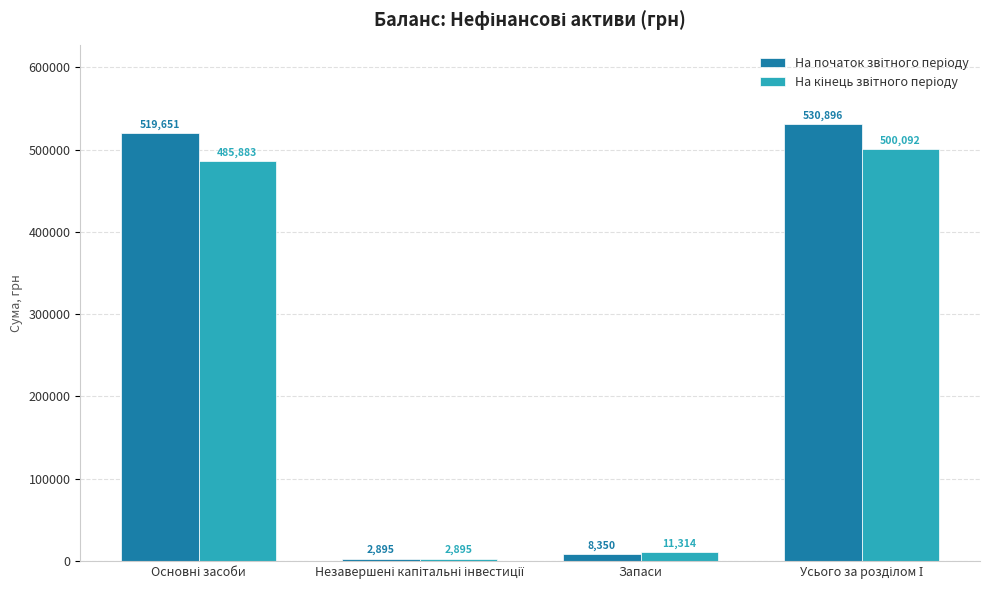

What is the label of the 2nd bar from the right?

Запаси